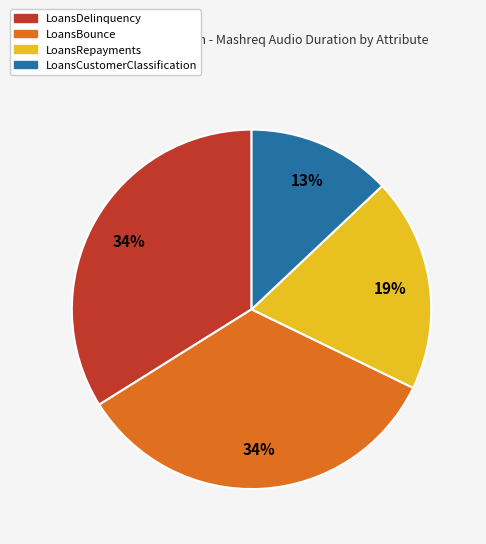

Is there a majority slice in this chart?

No